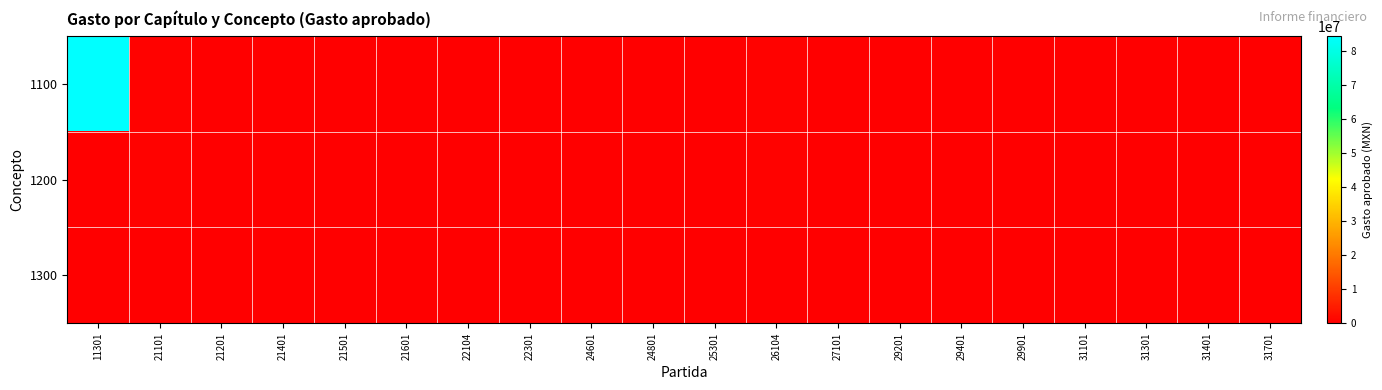

At which category is the sum across all series the highest?

11301